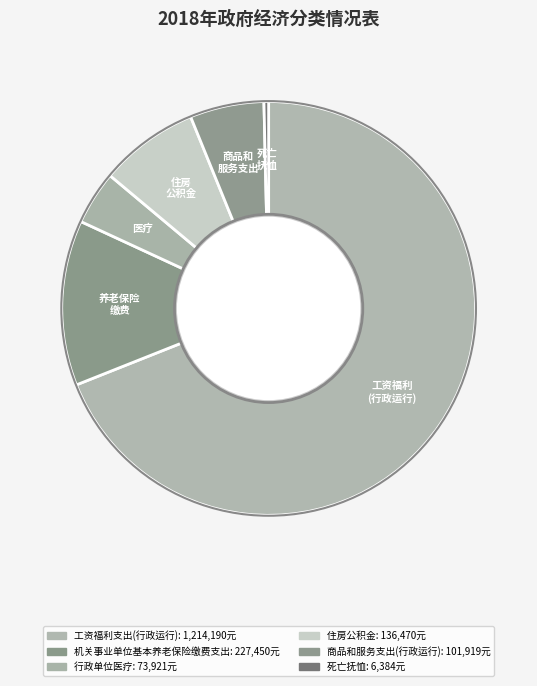

Count the number of slices in the pie.

6